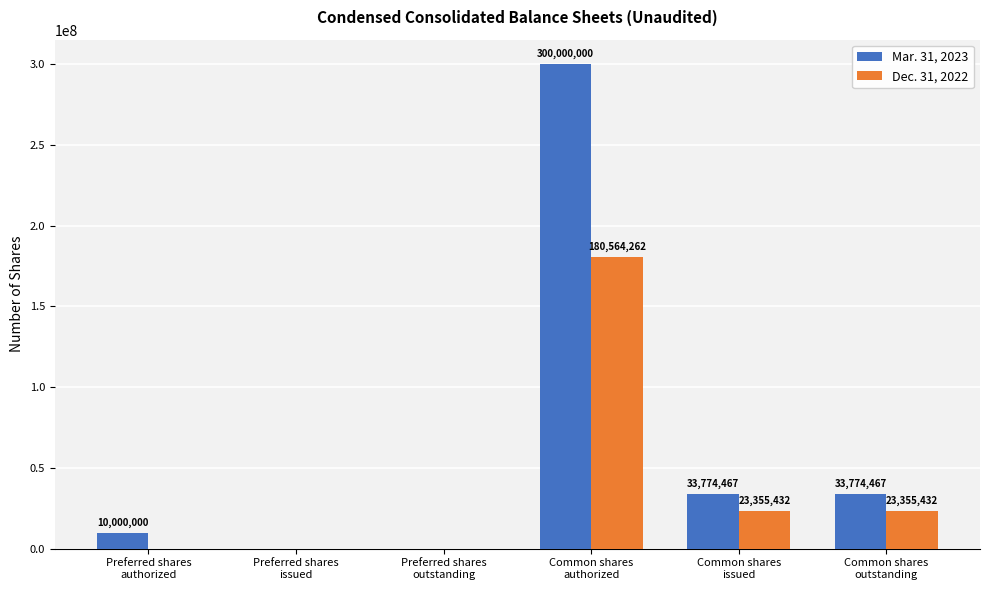

What is the sum of all Mar. 31, 2023 values?

377548934